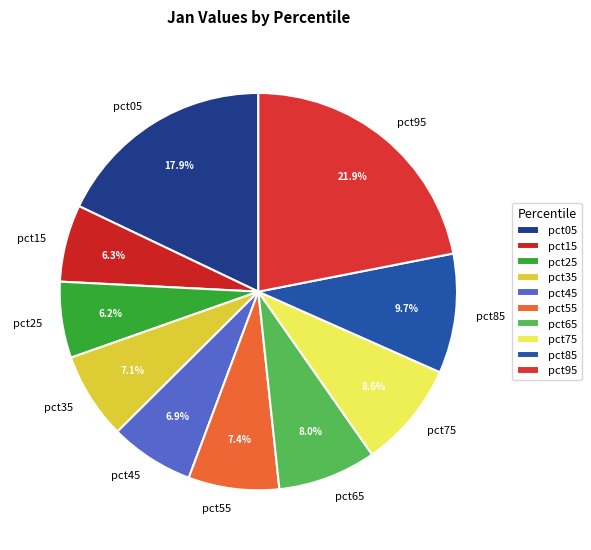

Which has a higher value, pct35 or pct25?

pct35